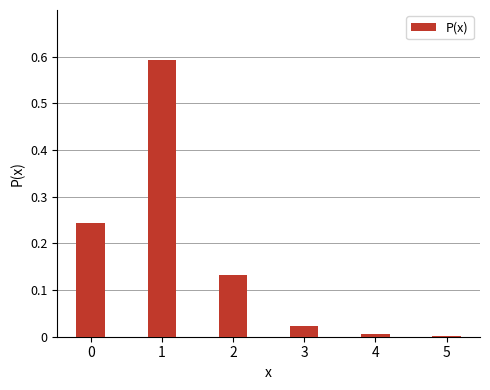

The value at 3 is 0.0. True or false?

True